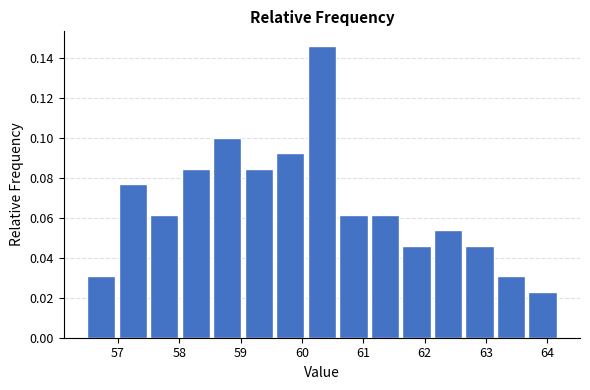

Reading left to right, transcribe this chart: for each bar, give the range it covers on the x-axis and its height. Neither the bar edges nor the heights are printed on the chart, so give them approximately, as read against the axes.

56.5 to 57.0: 0.030
57.0 to 57.5: 0.076
57.5 to 58.0: 0.062
58.0 to 58.6: 0.084
58.6 to 59.1: 0.100
59.1 to 59.6: 0.084
59.6 to 60.1: 0.092
60.1 to 60.6: 0.146
60.6 to 61.1: 0.062
61.1 to 61.6: 0.062
61.6 to 62.1: 0.046
62.1 to 62.7: 0.054
62.7 to 63.2: 0.046
63.2 to 63.7: 0.030
63.7 to 64.2: 0.024